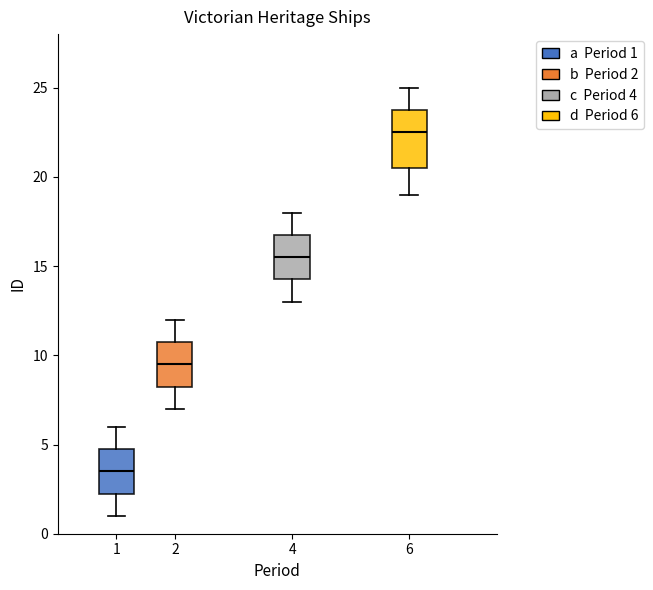

Where is the lower edge of the box at x = 4 on the y-axis? The values are not printed on the chart, so give them approximately, as read against the axis.

14.5